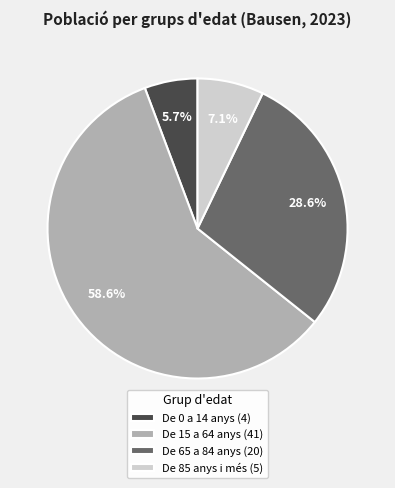

Rank the categories by value from highest to lowest.

De 15 a 64 anys, De 65 a 84 anys, De 85 anys i més, De 0 a 14 anys